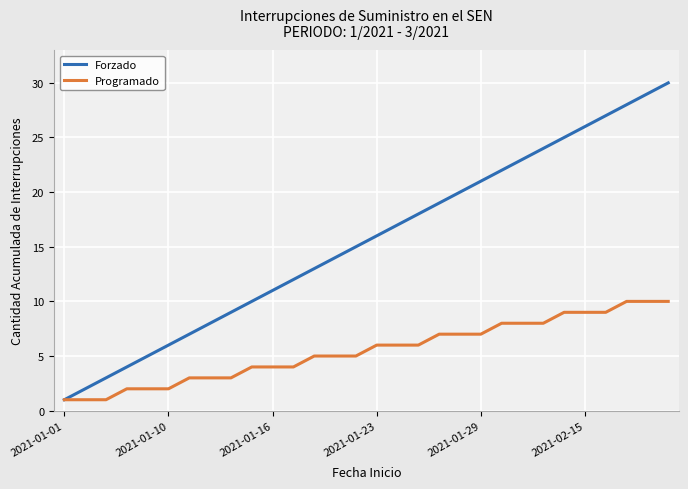

Which series has the largest total across all categories?

Forzado